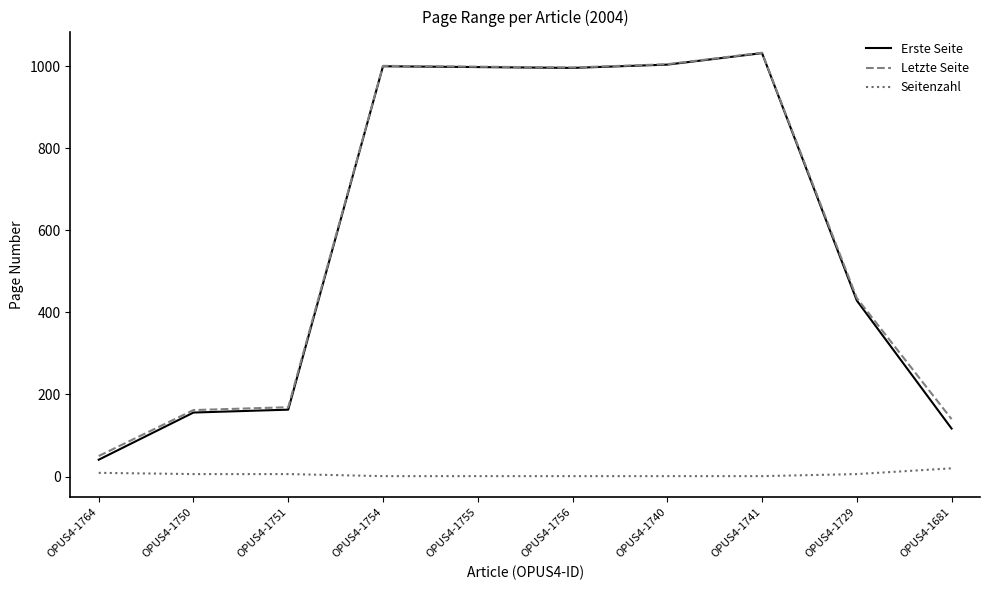

Which series has the largest range (max minus min)?

Erste Seite